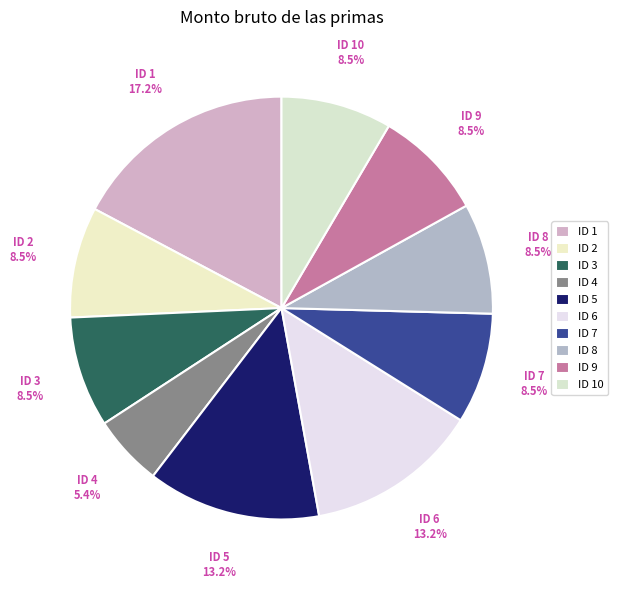

How many segments does this pie chart have?

10